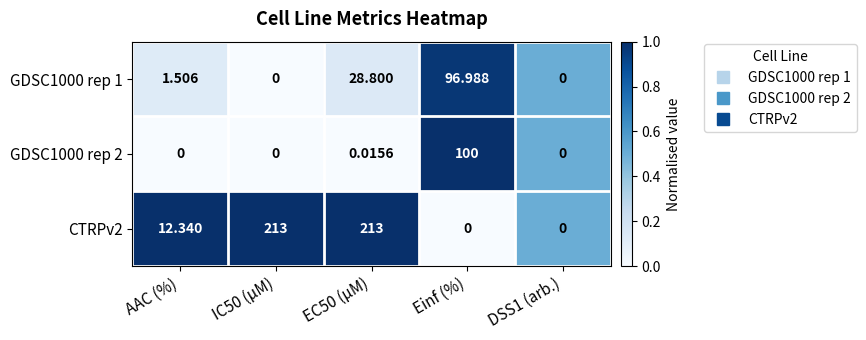

At which label is CTRPv2 closest to 106?

AAC (%)